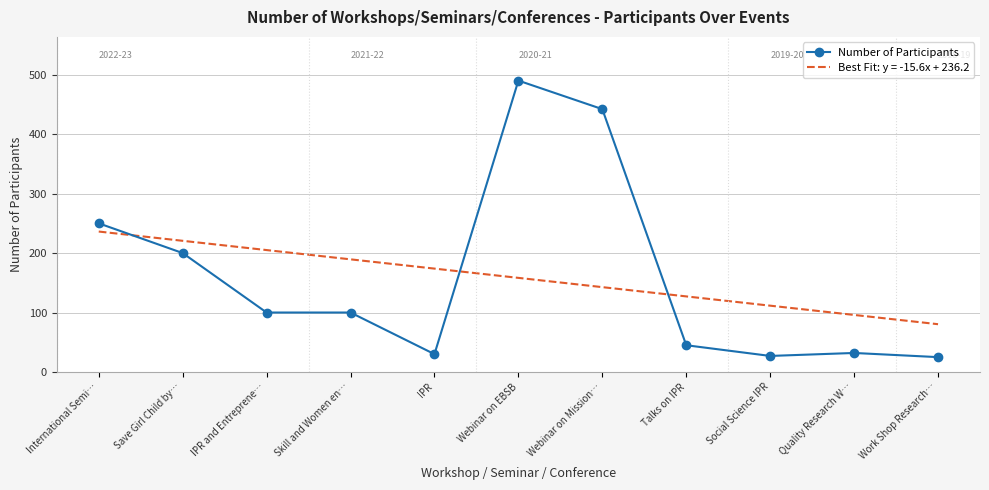

Reading left to right, transcribe all the data shown in this chart.

International Semi…=250	Save Girl Child by…=200	IPR and Entreprene…=100	Skill and Women en…=100	IPR=30	Webinar on EBSB=490	Webinar on Mission…=442	Talks on IPR=45	Social Science IPR=27	Quality Research W…=32	Work Shop Research…=25